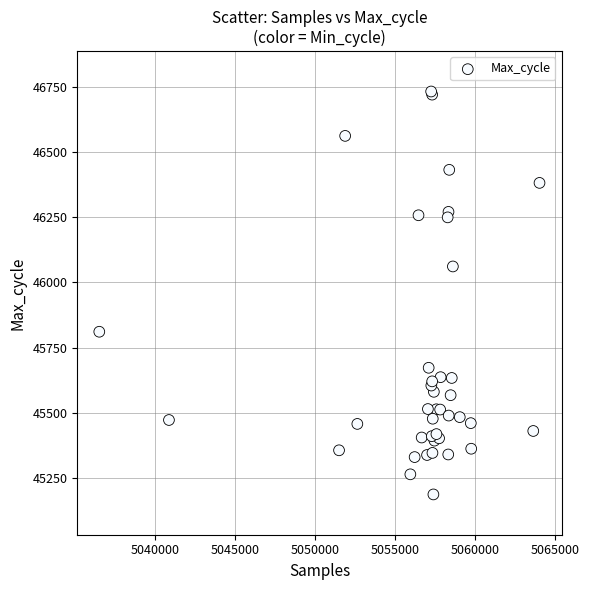

What Y value in the scatter plot is closest to 45959?

46061